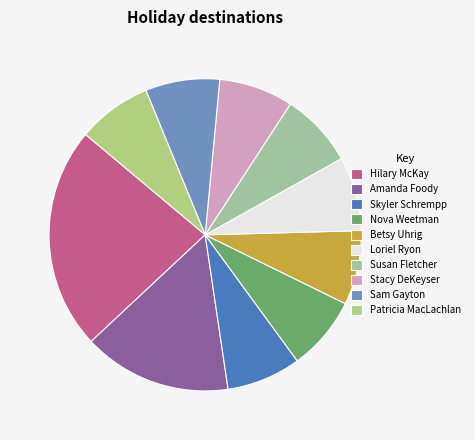

What percentage is the Susan Fletcher slice, to the nearest percent?

8%